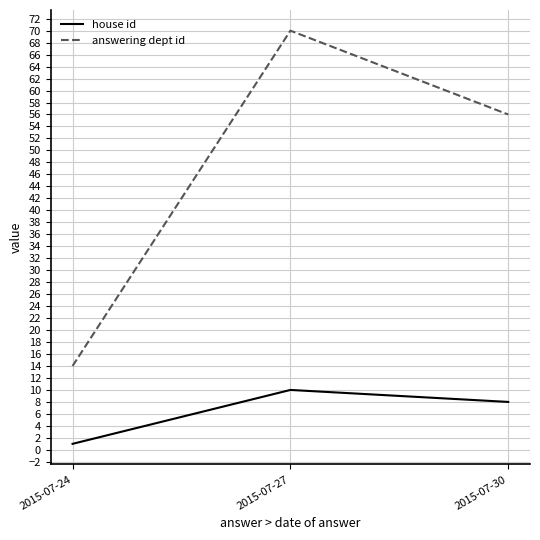

Which series has the widest spread of values?

answering dept id